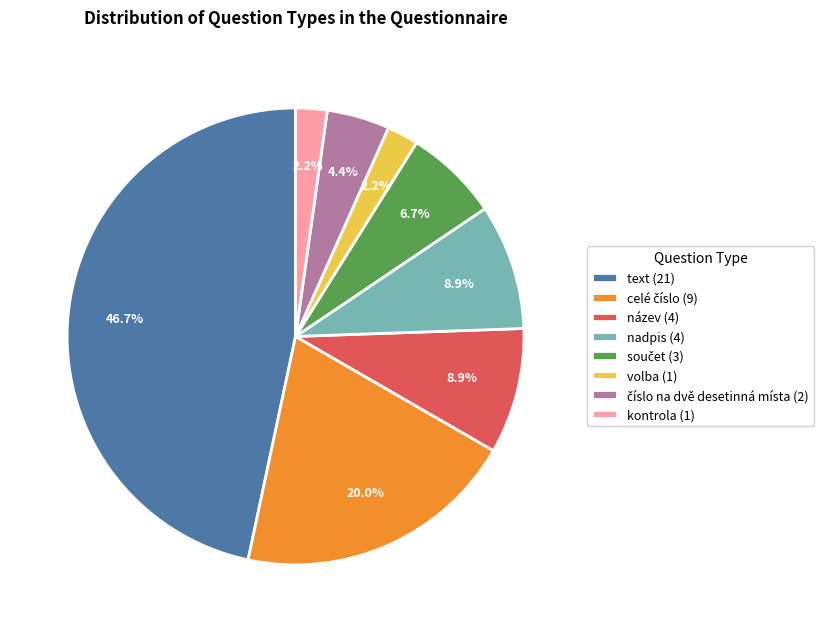

Which slice is the largest?

text